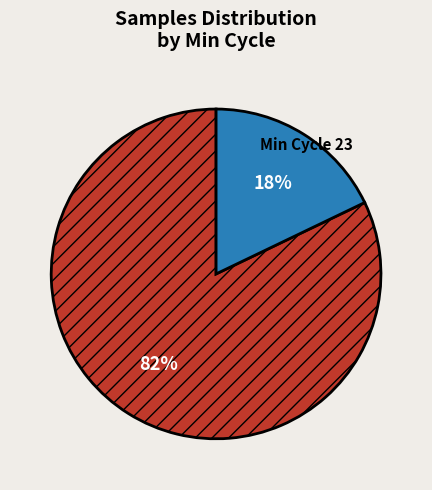

How many slices are in this pie chart?

2